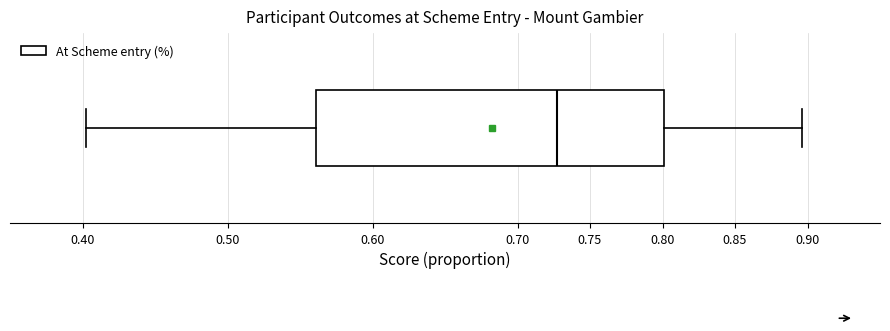

Where does the median line of the box sit on the x-axis? The values are not printed on the chart, so give them approximately, as read against the axis.

0.725